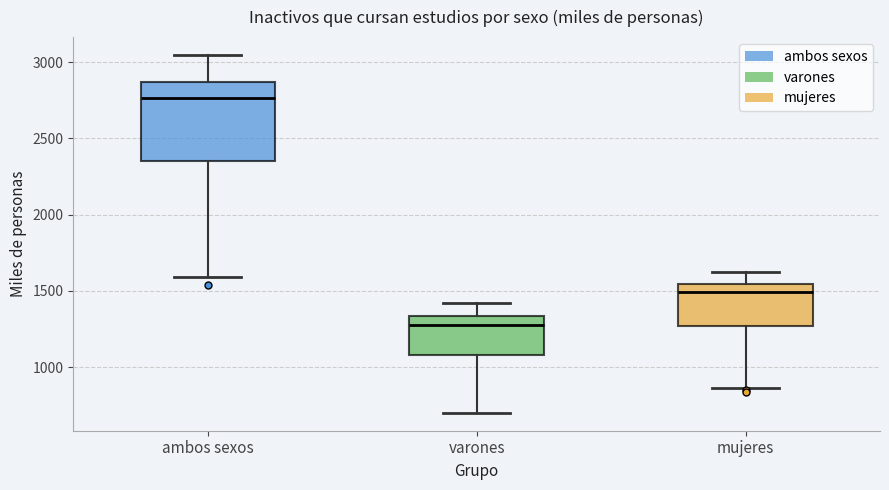

Reading left to right, transcribe this box plot: for each box, give where its median line is, the range the box spans, and where its two whiskers end, as read against the y-axis. The values are not printed on the chart, so give them approximately, as read against the axis.

ambos sexos: median 2750, box 2350 to 2850, whiskers 1600 to 3050
varones: median 1300, box 1100 to 1350, whiskers 700 to 1400
mujeres: median 1500, box 1250 to 1550, whiskers 850 to 1600